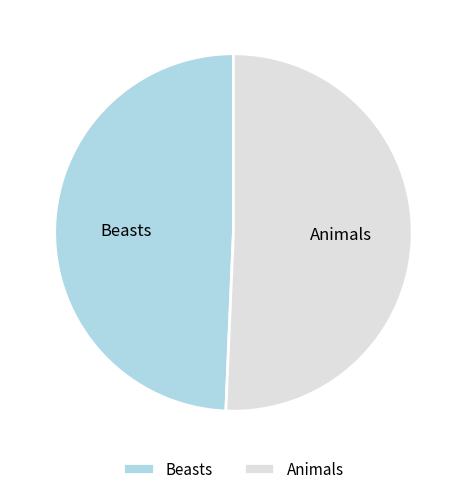

Which has a higher value, Beasts or Animals?

Animals